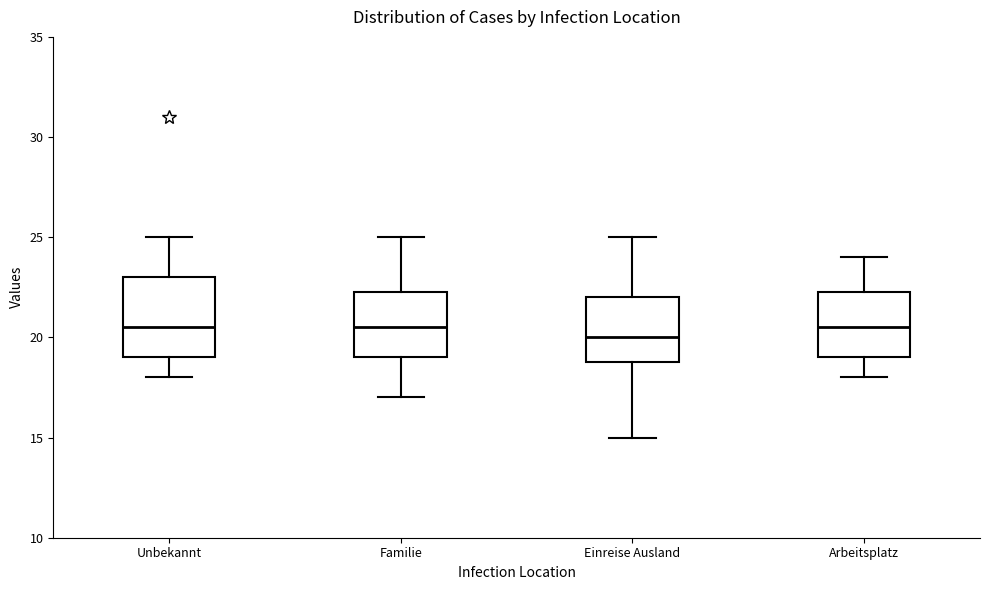

Which box has the lowest median line?

Einreise Ausland